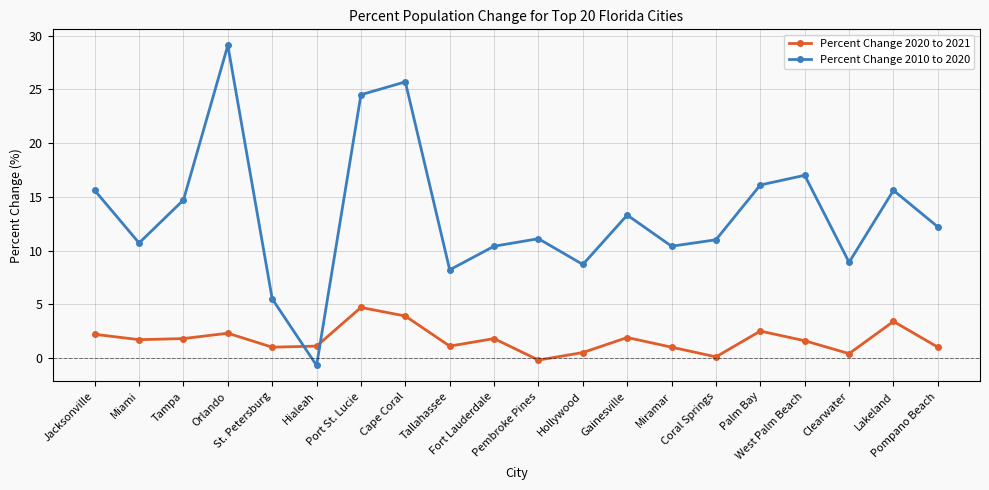

What is the sum of all Percent Change 2010 to 2020 values?

268.0